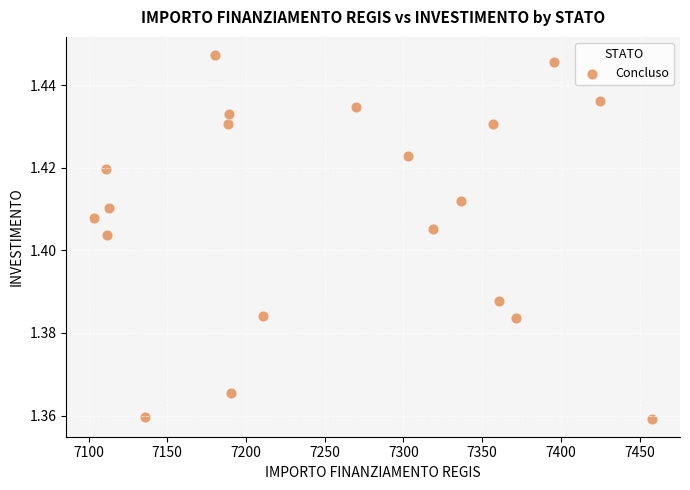

What is the range of X values (max minus min)?

354.3